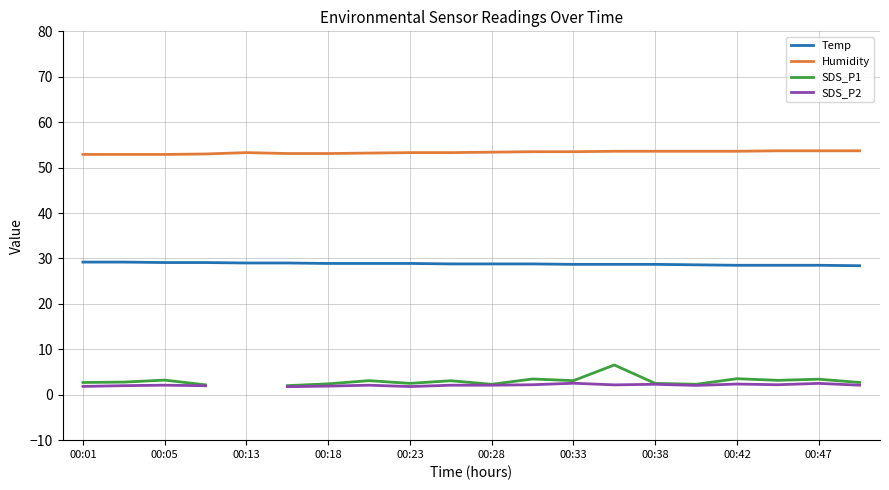

Which series has the largest range (max minus min)?

SDS_P1